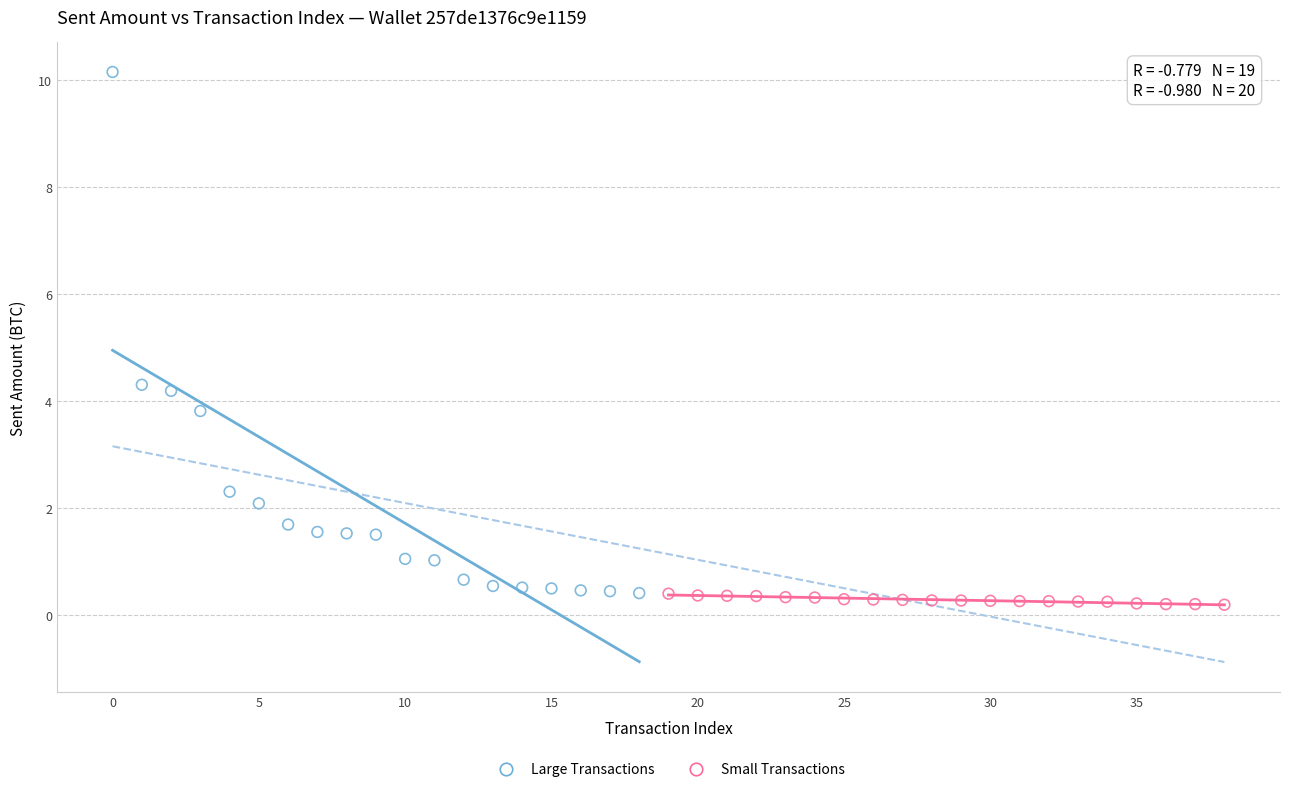

Which series contains the lowest Y value?

Small Transactions